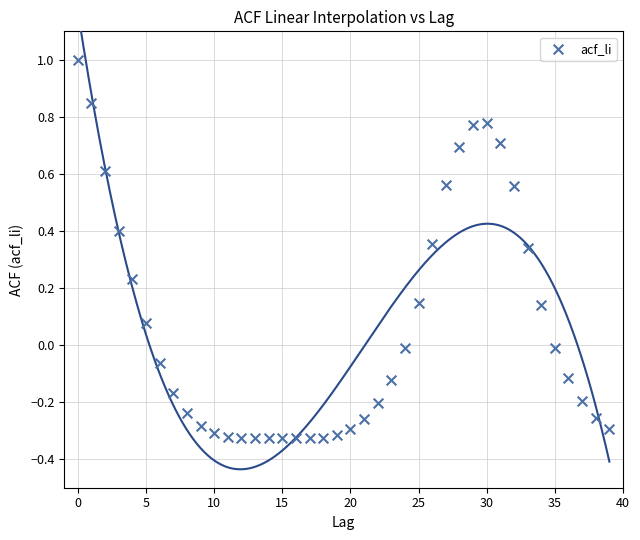

How many data points are displayed?

40